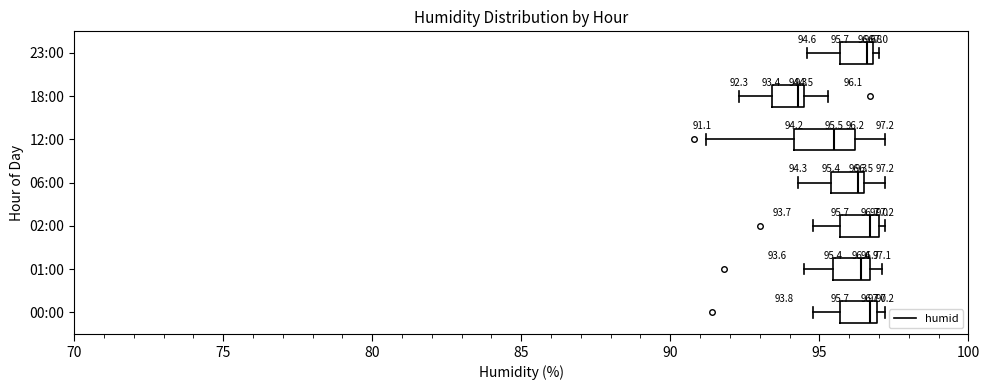

Comparing the boxes themselves (not the whiskers), which one is the widest?

12:00